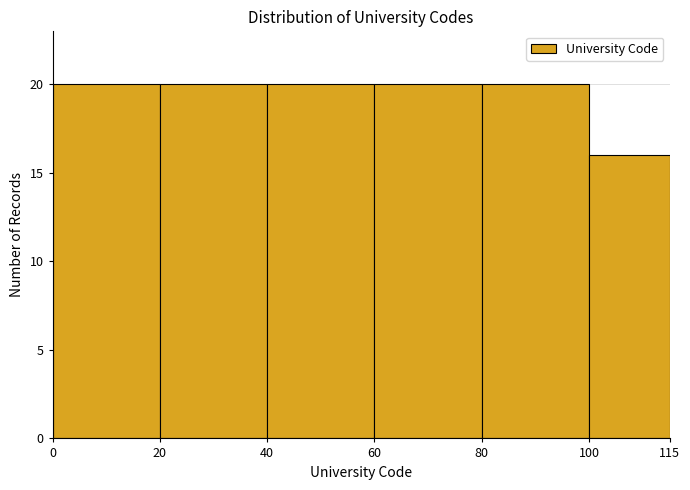

Reading left to right, list every bar in this chart as the range it spans on the x-axis followed by its height. The values are not printed on the chart, so give them approximately, as read against the axis.

0 to 20: 20
20 to 40: 20
40 to 60: 20
60 to 80: 20
80 to 100: 20
100 to 115: 16